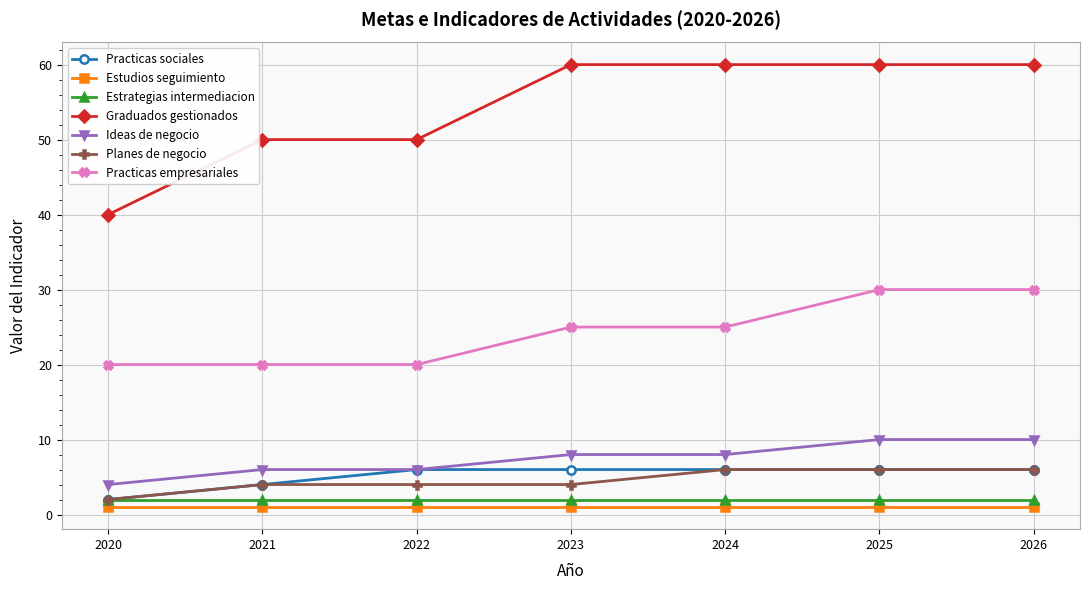

What is the sum of all Graduados gestionados values?

380